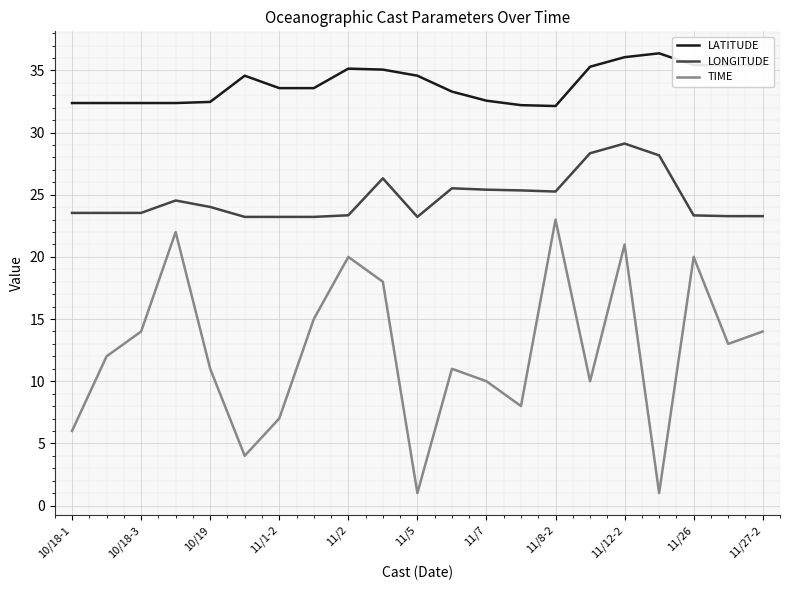

True or false: TIME and LATITUDE cross at least once.

False